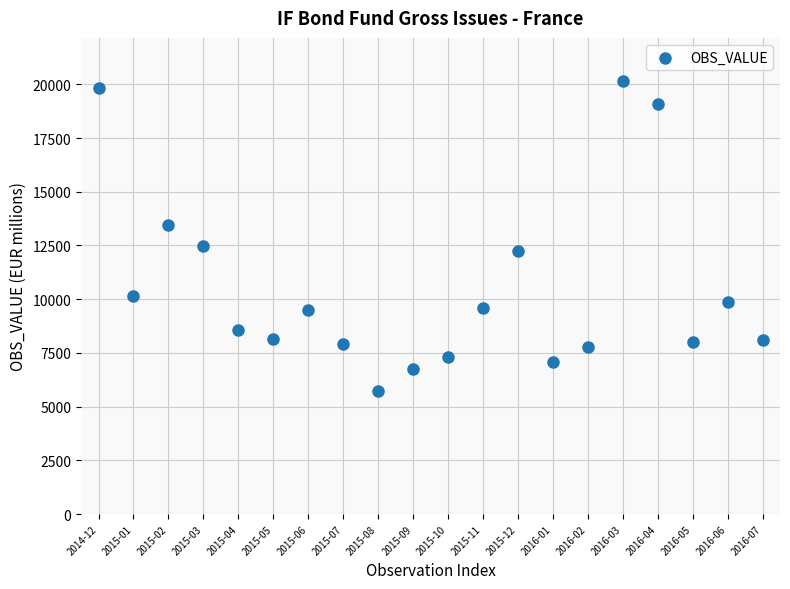

What is the range of Y values (max minus min)?

14409